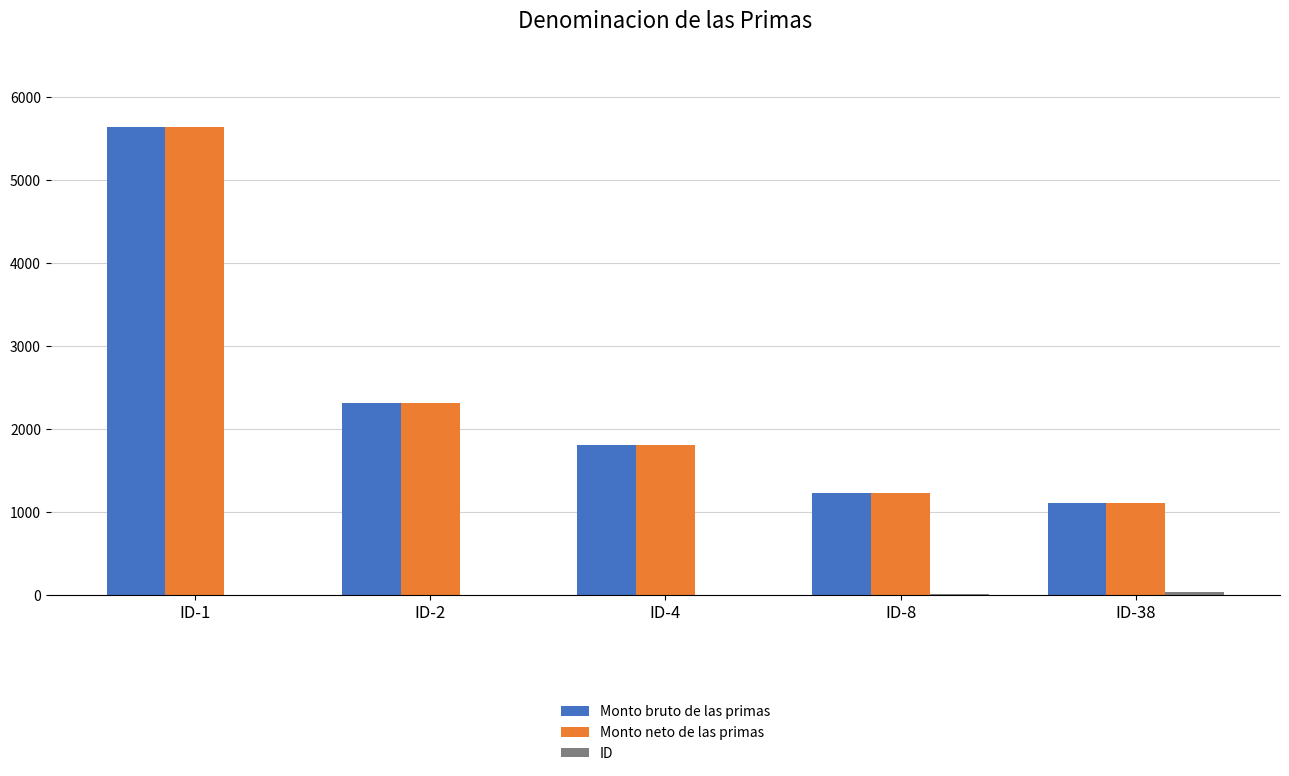

What is the maximum value shown in the chart?

5634.5